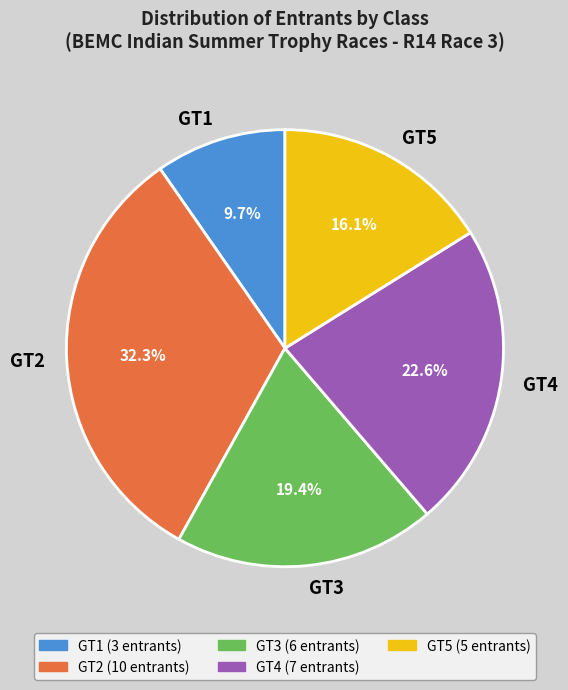

True or false: GT2 accounts for 32% of the total.

True